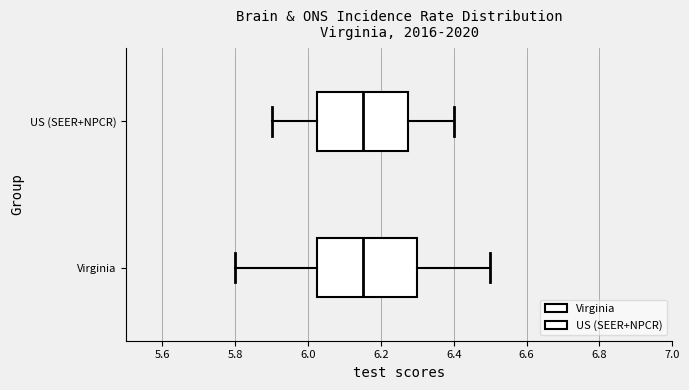

Where does the left whisker of the box for Virginia end on the x-axis? The values are not printed on the chart, so give them approximately, as read against the axis.

5.80